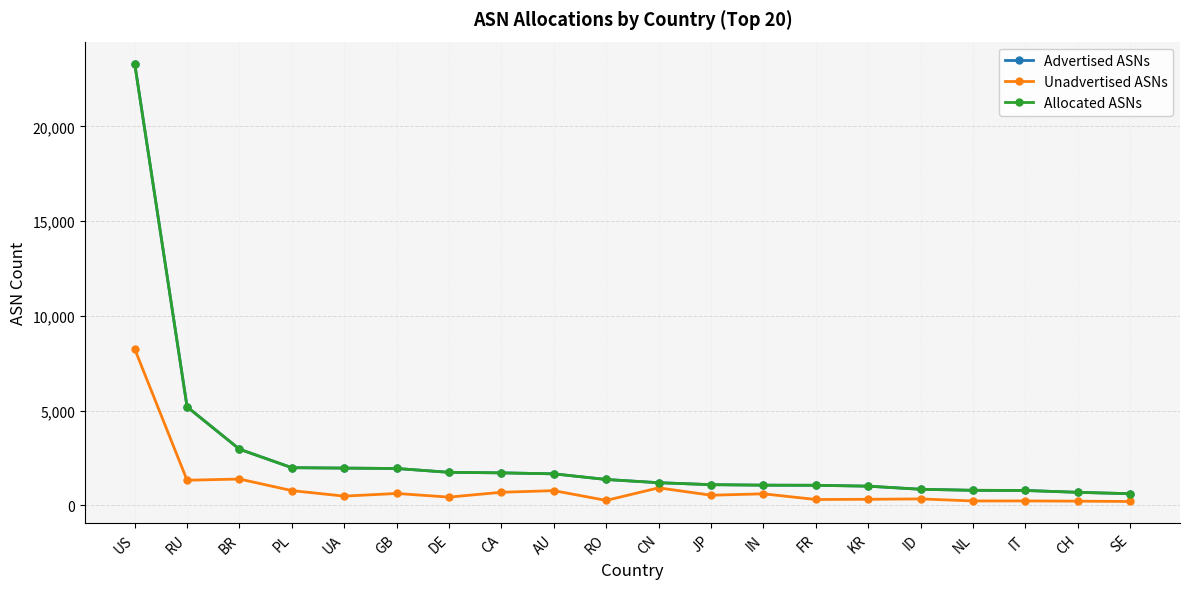

How many lines are shown in the chart?

3